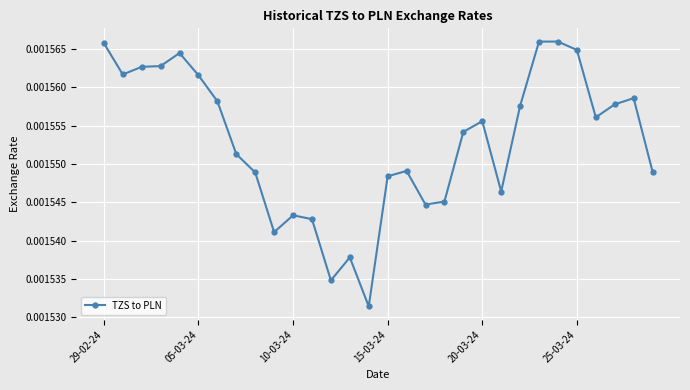

Does the chart display data point markers on the line(s)?

Yes